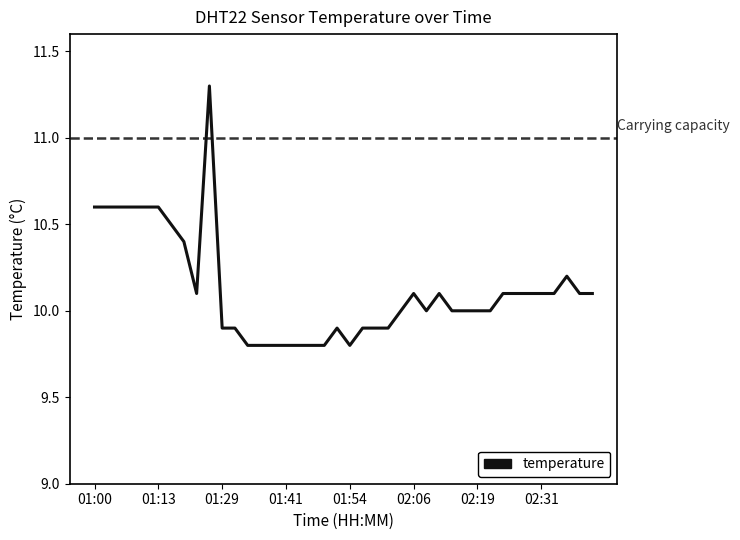

How many distinct data groups are displayed?

1